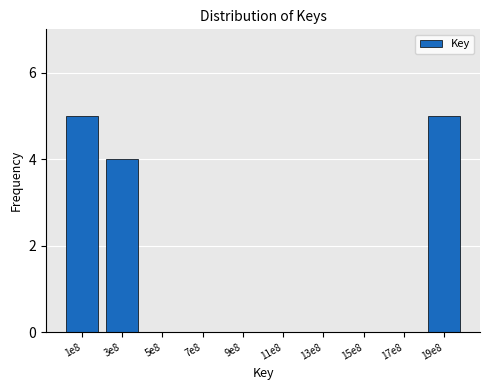

Reading left to right, extract all data points from this chart.

1e8=5	3e8=4	5e8=0	7e8=0	9e8=0	11e8=0	13e8=0	15e8=0	17e8=0	19e8=5